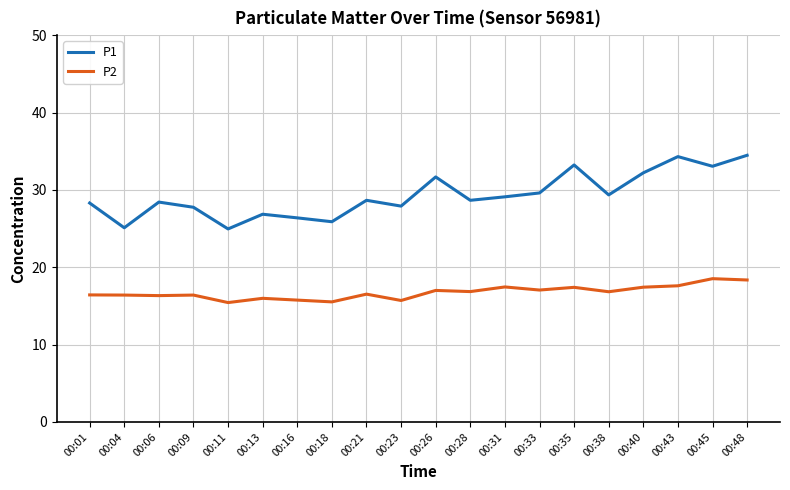

What is the average value of the P2 series?

16.7